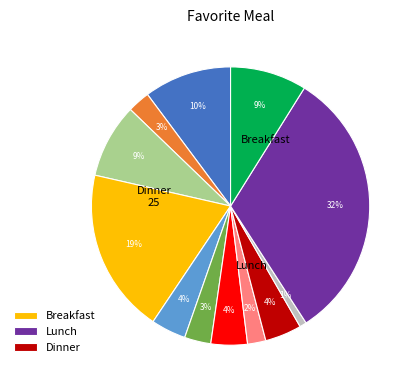

To the nearest percent, what is the average slice percentage?

8%